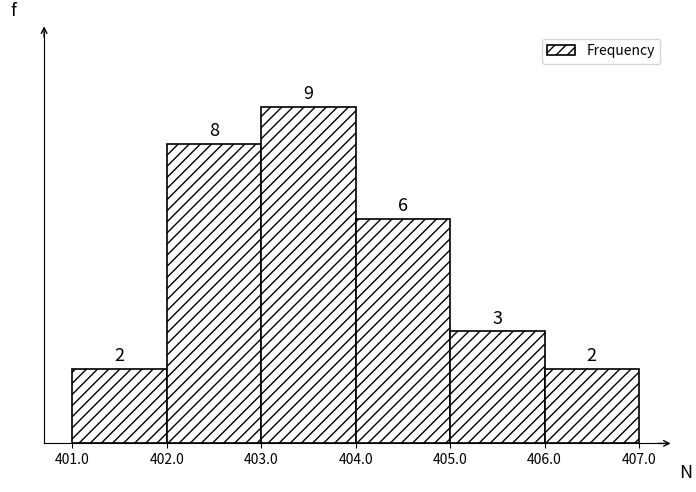

Reading left to right, list every bar in this chart as the range it spans on the x-axis followed by its height.

401.0 to 402.0: 2
402.0 to 403.0: 8
403.0 to 404.0: 9
404.0 to 405.0: 6
405.0 to 406.0: 3
406.0 to 407.0: 2